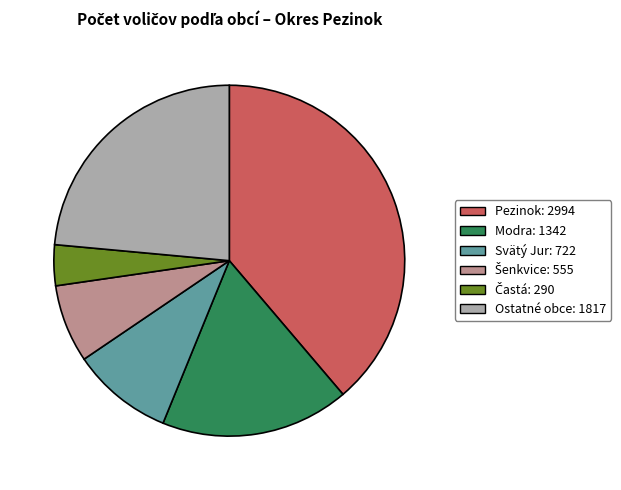

Does any single category account for the majority?

No